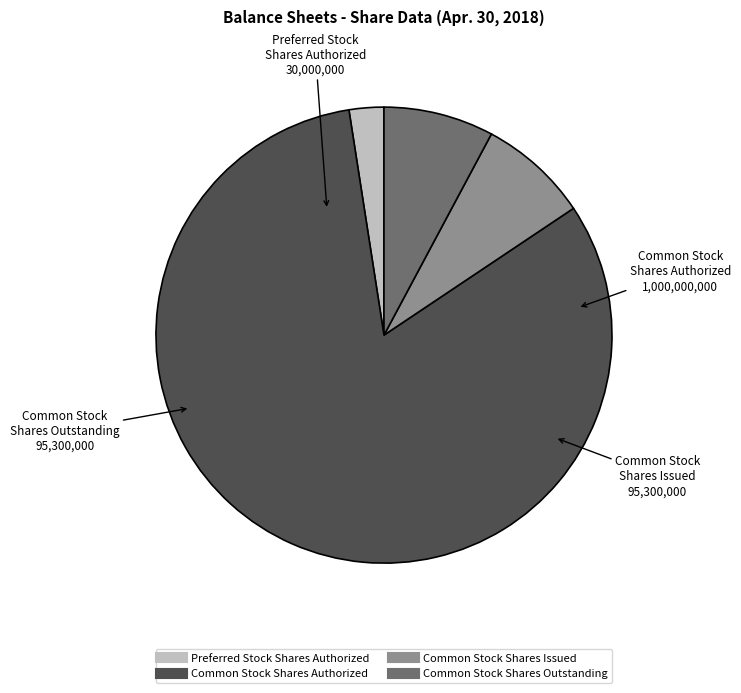

How many slices are in this pie chart?

4